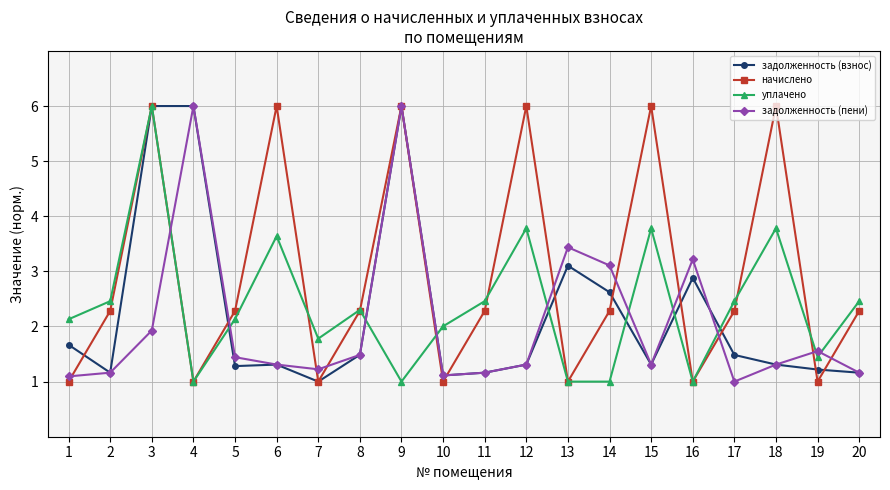

What are all the series names shown in the legend?

задолженность (взнос), начислено, уплачено, задолженность (пени)